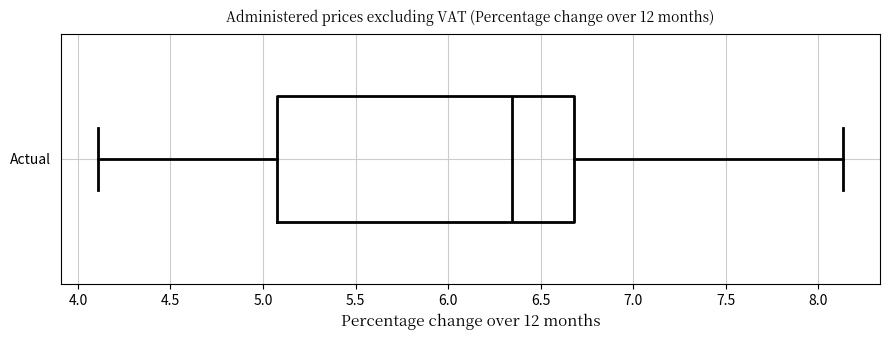

Where is the left edge of the box for Actual on the x-axis? The values are not printed on the chart, so give them approximately, as read against the axis.

5.10